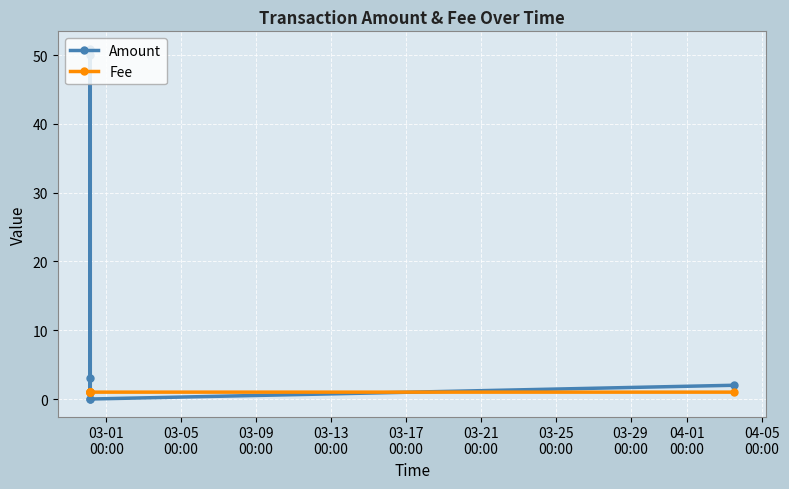

List the series in order of their overall mean, highest first.

Amount, Fee